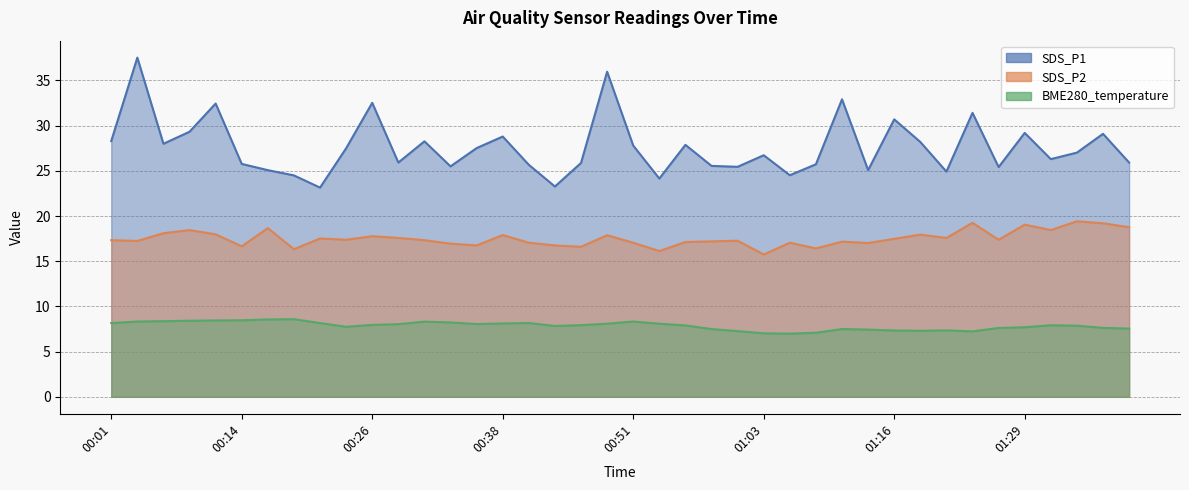

At which category does SDS_P2 reach its first local valley?

00:04